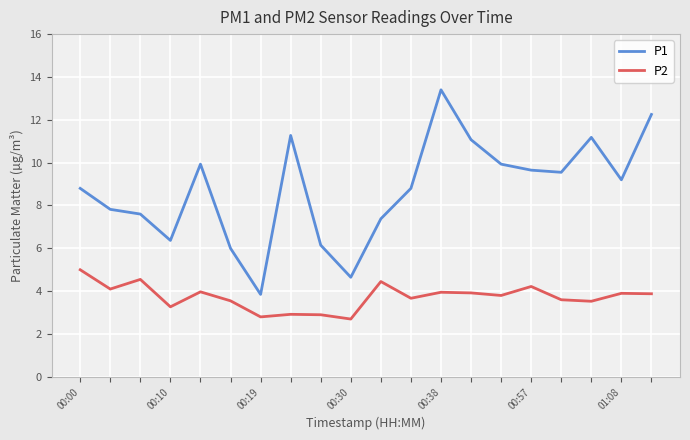

True or false: P1 and P2 intersect in this chart.

False